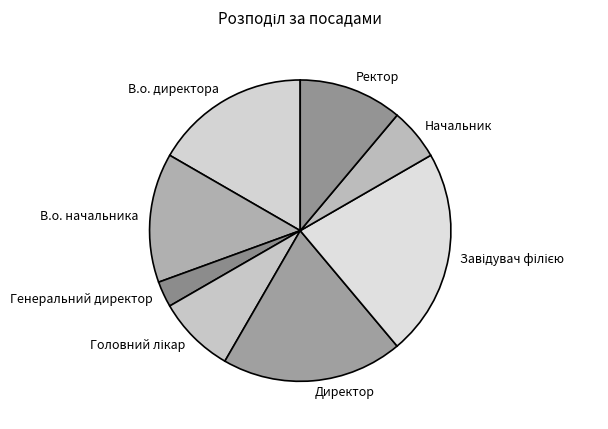

What is the smallest slice in the pie chart?

Генеральний директор